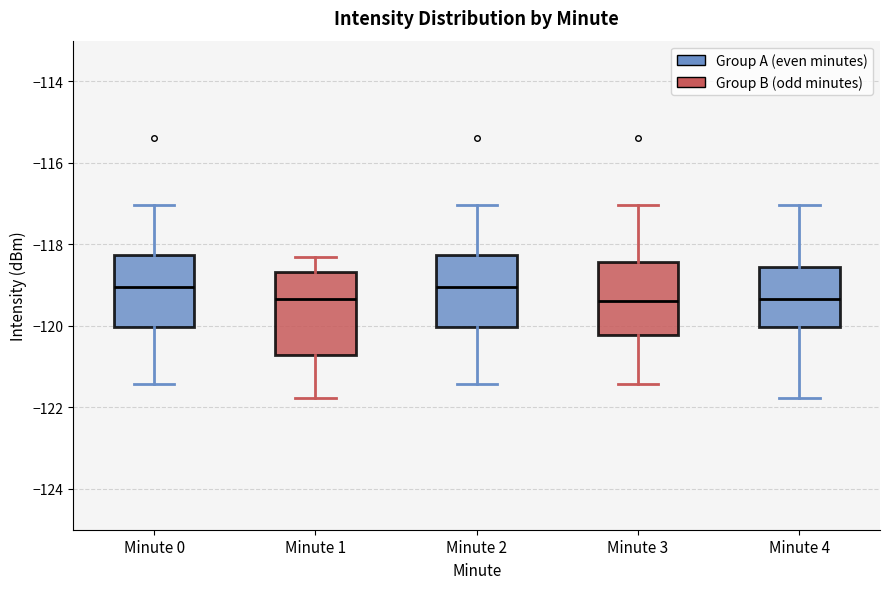

Where does the median line of the box for Minute 2 sit on the y-axis? The values are not printed on the chart, so give them approximately, as read against the axis.

-119.0